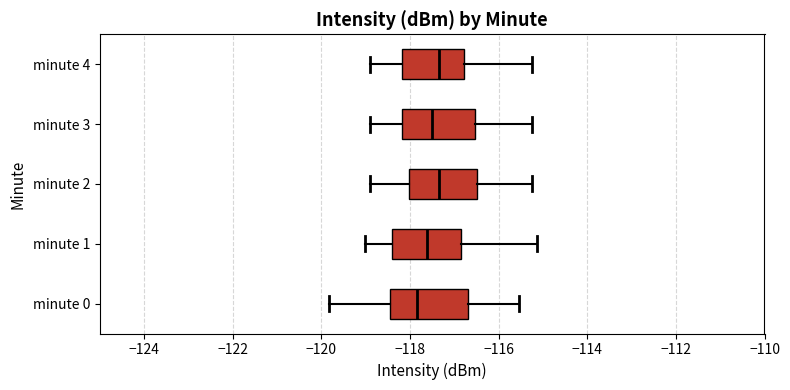

Reading bottom to top, read every box against the x-axis: the position of its median line, the range the box covers, and the ends of its whiskers. The values are not printed on the chart, so give them approximately, as read against the axis.

minute 0: median -117.8, box -118.4 to -116.6, whiskers -119.8 to -115.6
minute 1: median -117.6, box -118.4 to -116.8, whiskers -119.0 to -115.2
minute 2: median -117.4, box -118.0 to -116.4, whiskers -119.0 to -115.2
minute 3: median -117.6, box -118.2 to -116.6, whiskers -119.0 to -115.2
minute 4: median -117.4, box -118.2 to -116.8, whiskers -119.0 to -115.2